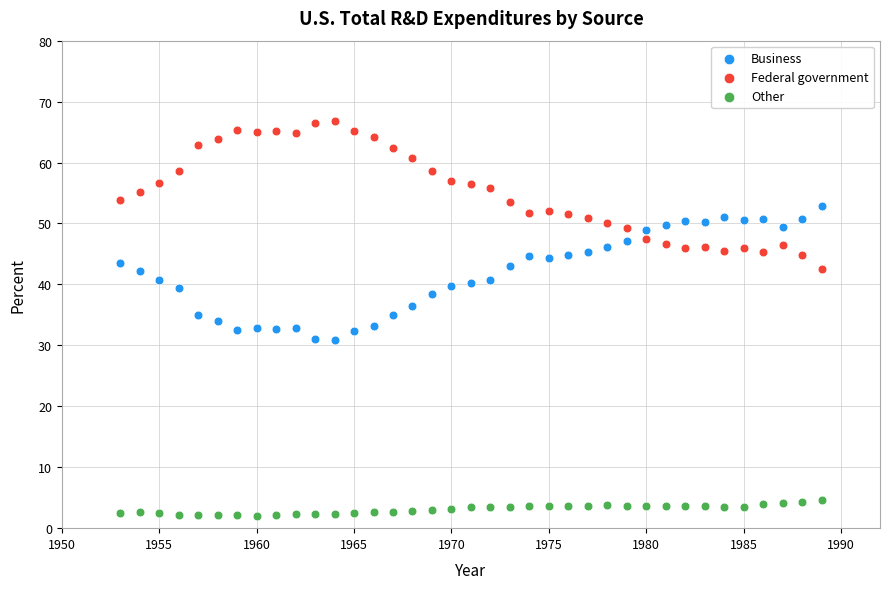

What are all the series names shown in the legend?

Business, Federal government, Other